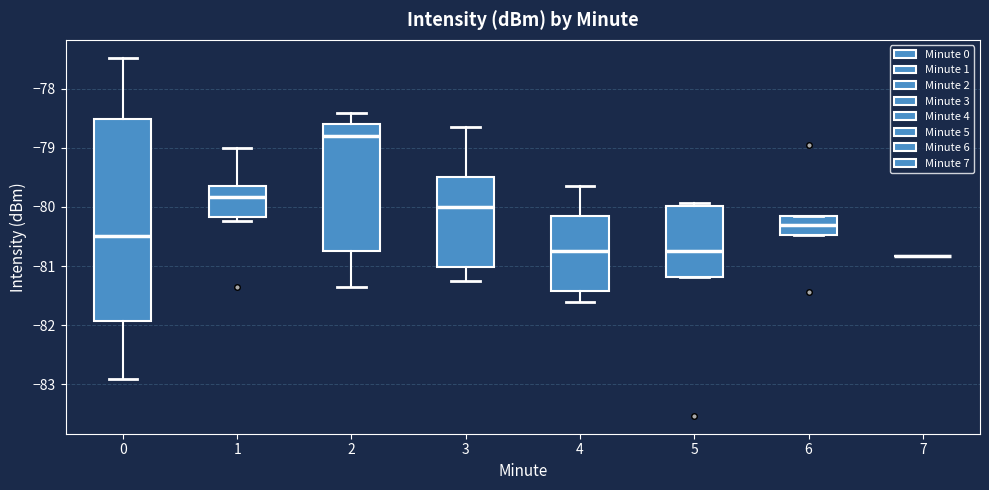

Comparing the boxes themselves (not the whiskers), which one is the tallest?

0